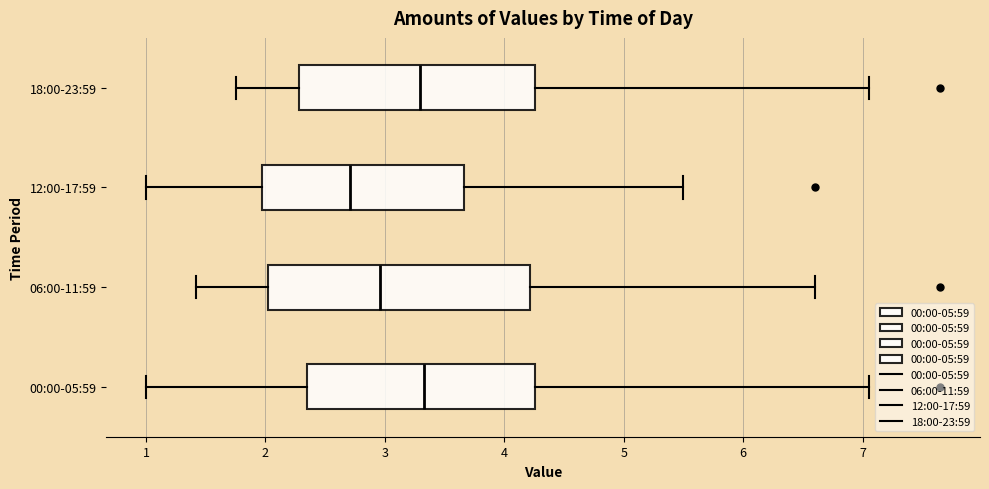

Which box is the widest, from its left edge to its right edge?

06:00-11:59